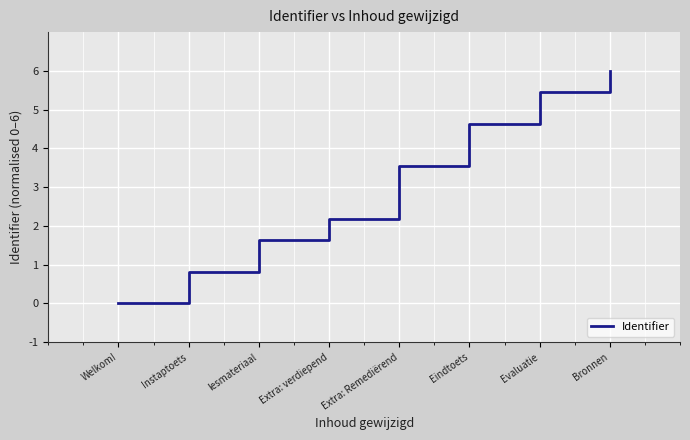

Reading left to right, transcribe all the data shown in this chart.

0.0	0.8	1.6	2.2	3.5	4.6	5.5	6.0